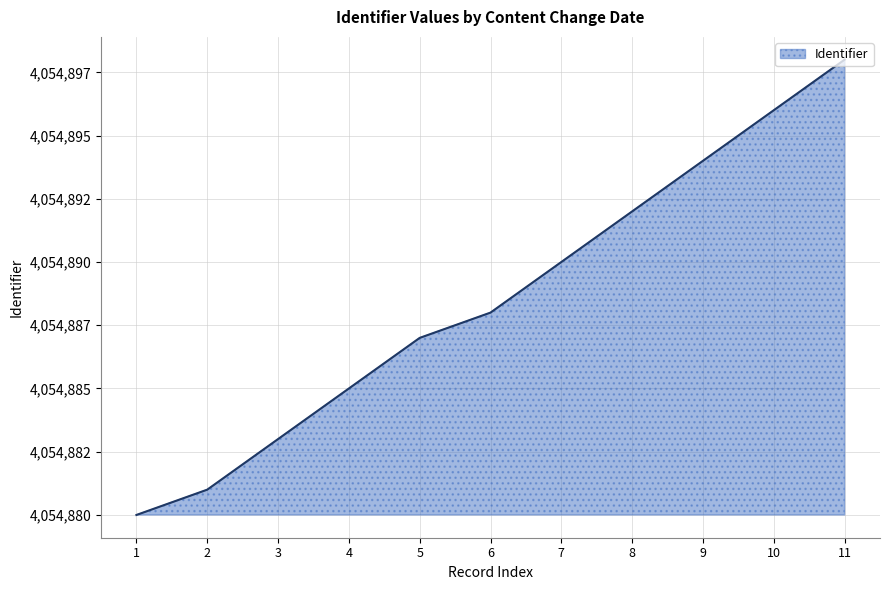

Rank the categories by value from lowest to highest.

1, 2, 3, 4, 5, 6, 7, 8, 9, 10, 11